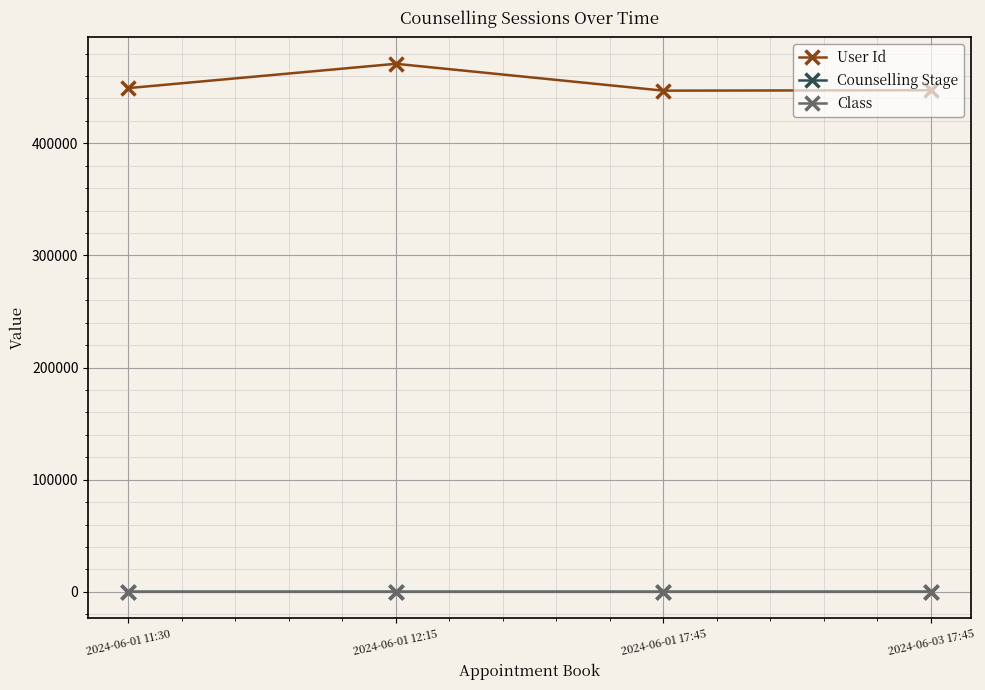

How many lines are shown in the chart?

3